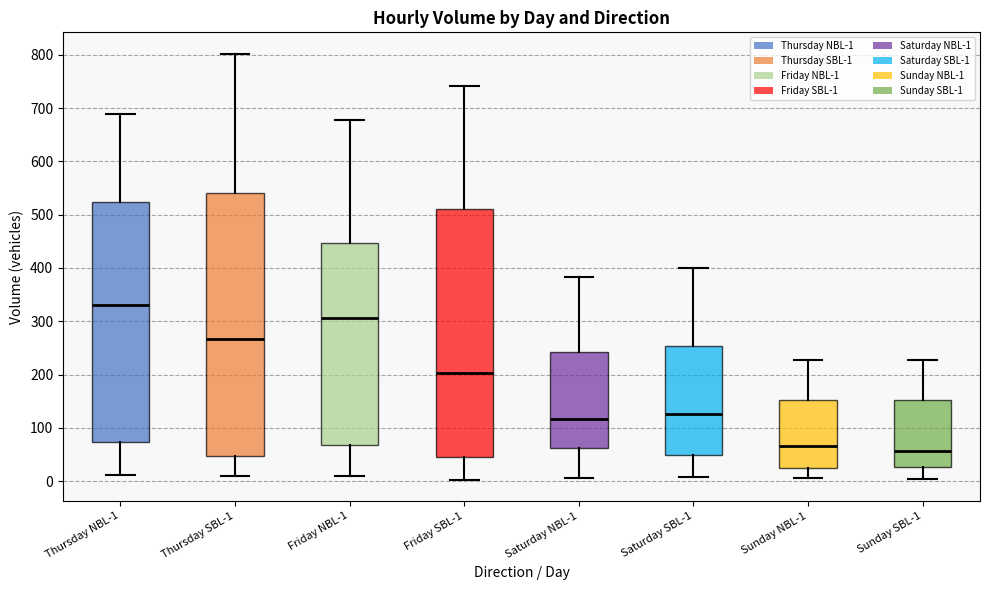

Where is the lower edge of the box for Saturday SBL-1 on the y-axis? The values are not printed on the chart, so give them approximately, as read against the axis.

50